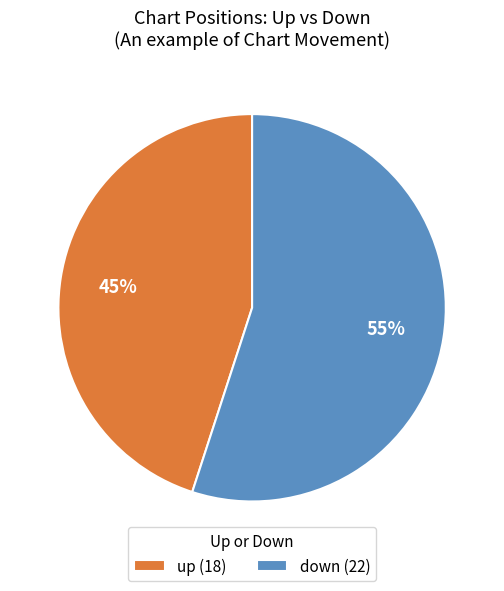

Is it true that up is 71% of the pie?

False